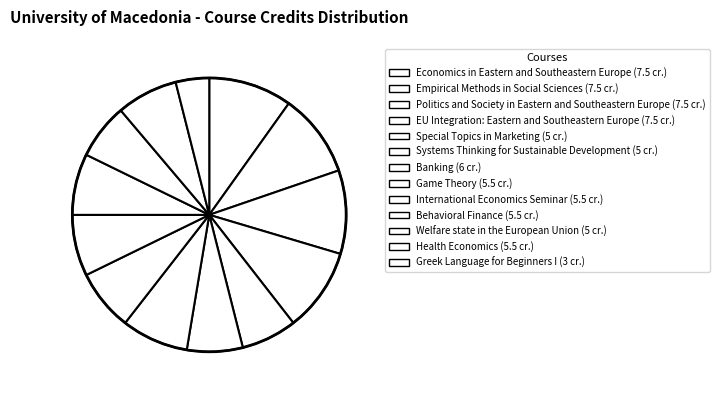

How many slices are in this pie chart?

13